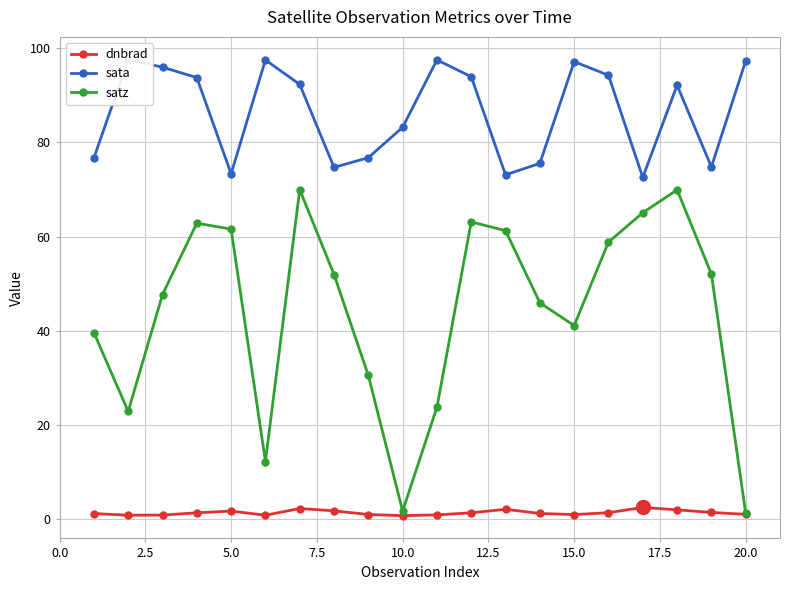

Which series has the widest spread of values?

satz